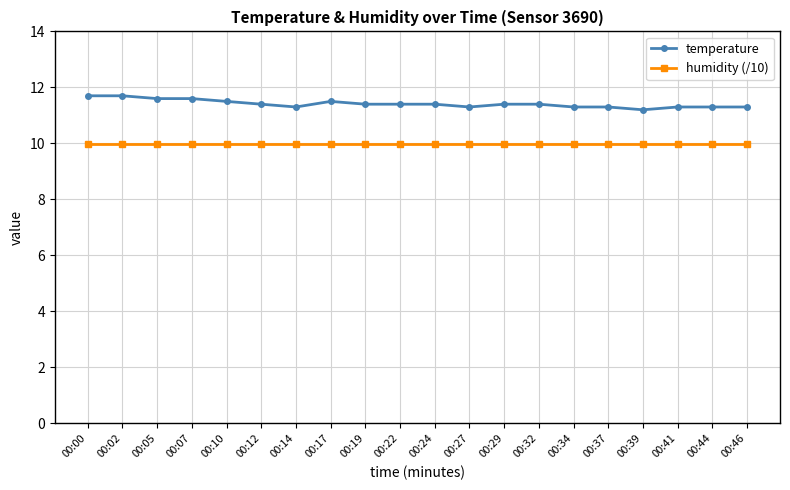

List the series in order of their overall mean, highest first.

temperature, humidity (/10)